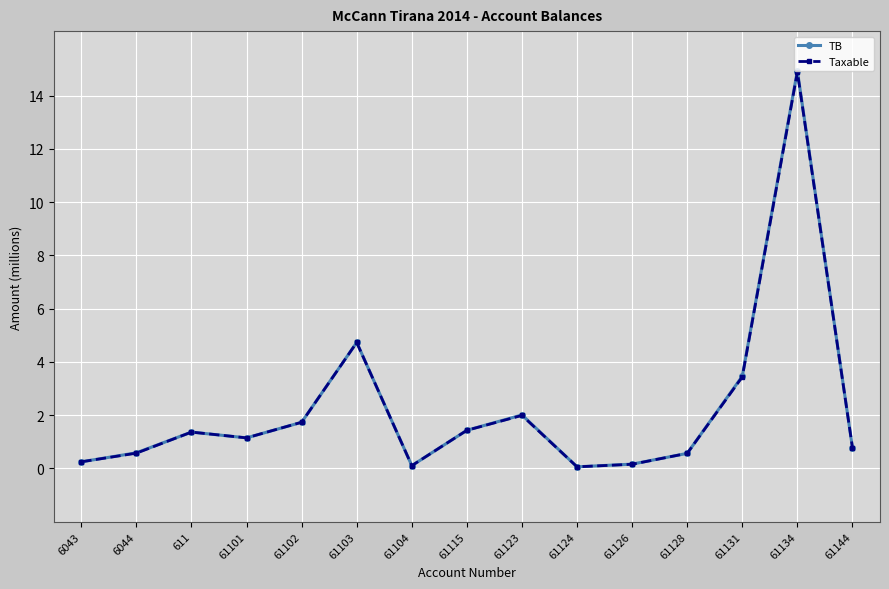

What is the highest value of the TB series?

14.9